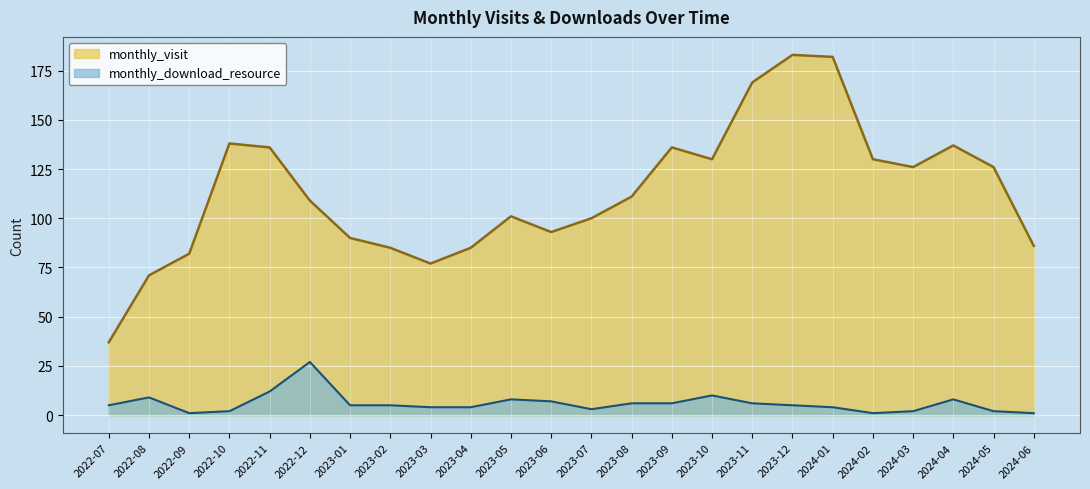

What is the difference between the maximum and minimum values in the monthly_download_resource series?

26